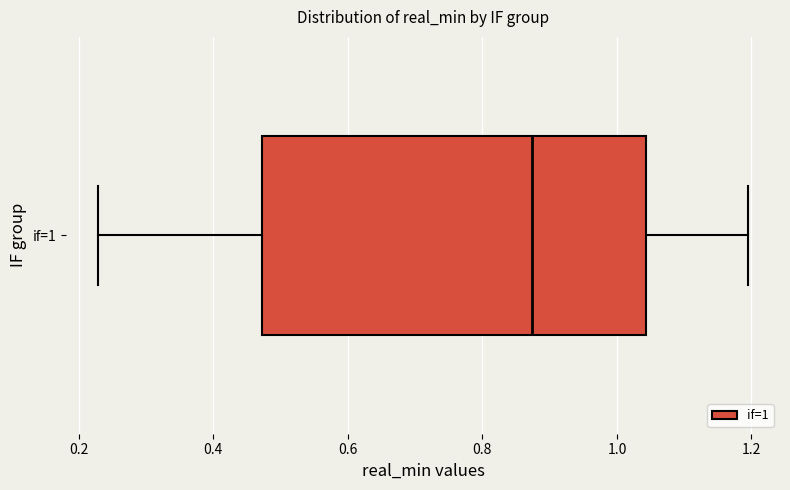

Where does the left whisker of the box for if=1 end on the x-axis? The values are not printed on the chart, so give them approximately, as read against the axis.

0.22